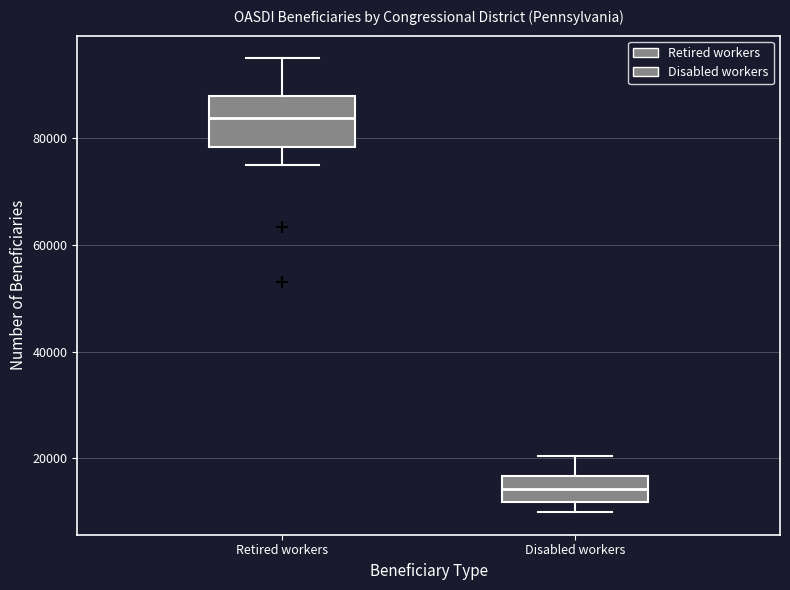

Where does the upper whisker of the box for Disabled workers end on the y-axis? The values are not printed on the chart, so give them approximately, as read against the axis.

20000